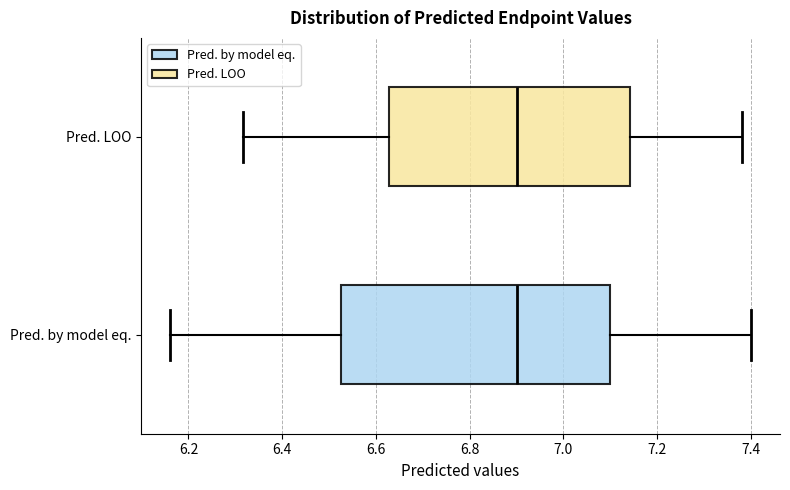

Where does the right whisker of the box for Pred. LOO end on the x-axis? The values are not printed on the chart, so give them approximately, as read against the axis.

7.38